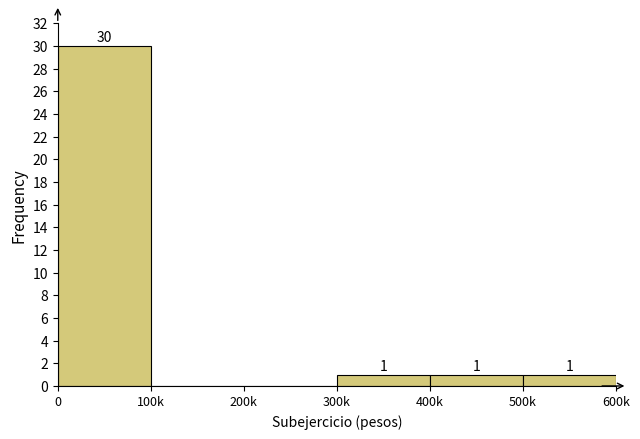

Reading left to right, transcribe all the data shown in this chart.

0=30	100k=0	200k=0	300k=1	400k=1	500k=1